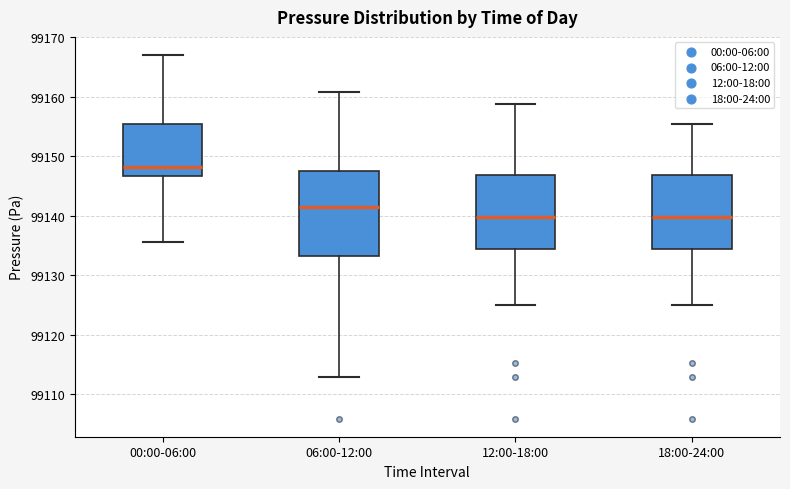

Reading left to right, read every box against the y-axis: the position of its median line, the range the box covers, and the ends of its whiskers. The values are not printed on the chart, so give them approximately, as read against the axis.

00:00-06:00: median 99148, box 99147 to 99155, whiskers 99136 to 99167
06:00-12:00: median 99141, box 99133 to 99147, whiskers 99113 to 99161
12:00-18:00: median 99140, box 99134 to 99147, whiskers 99125 to 99159
18:00-24:00: median 99140, box 99134 to 99147, whiskers 99125 to 99155